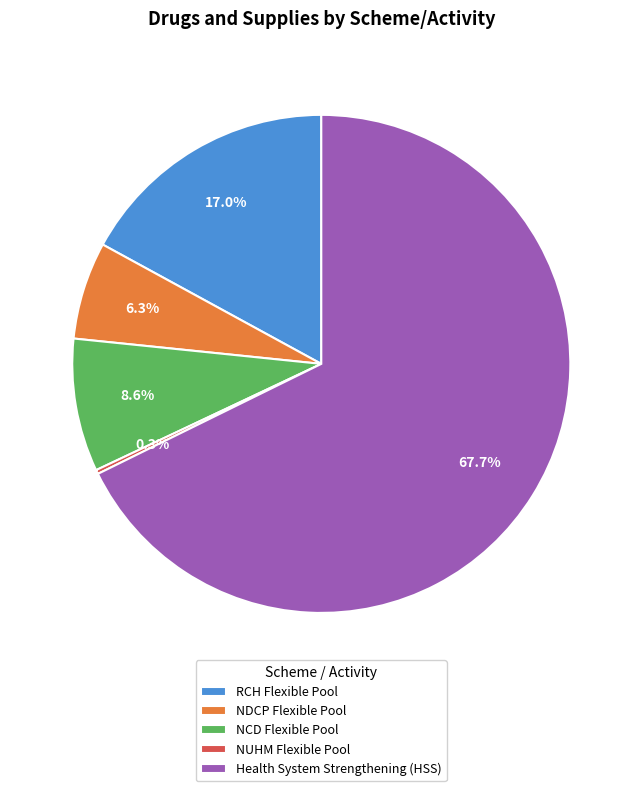

Is there a majority slice in this chart?

Yes